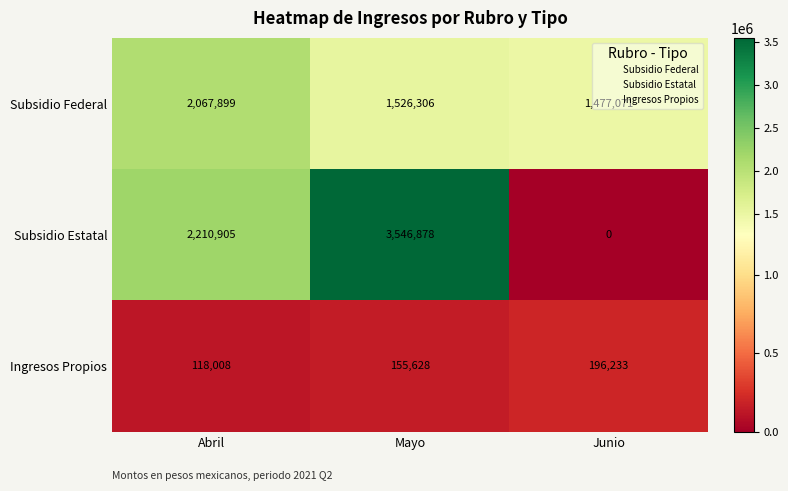

How many series are shown in this chart?

3